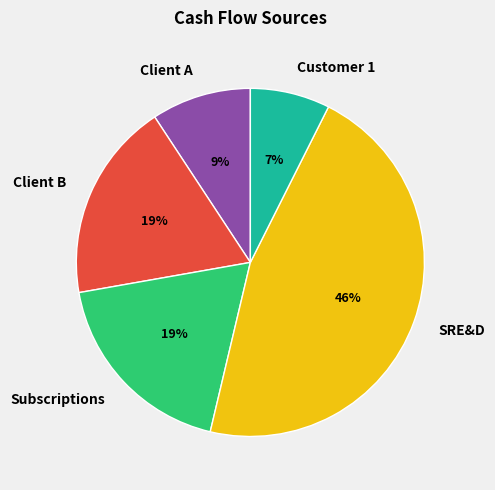

Count the number of slices in the pie.

5